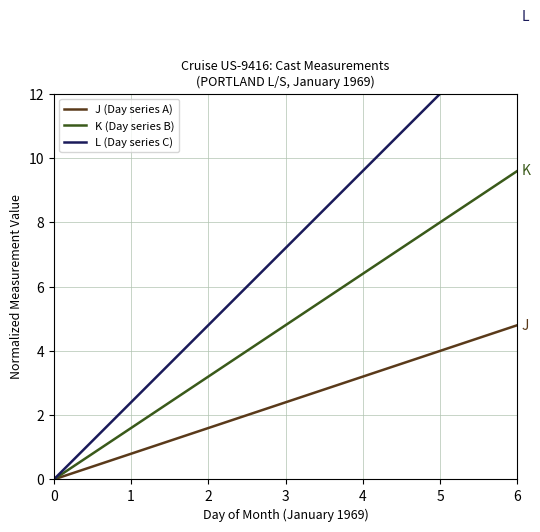

What value does the K (Day series B) series have at 6?

9.6